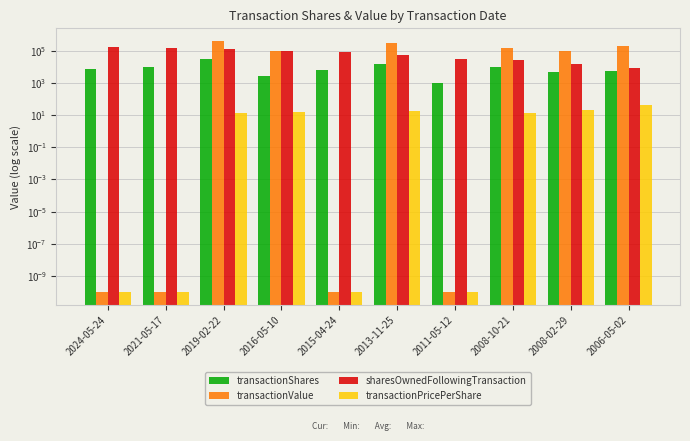

Rank the series at 2019-02-22 from highest to lowest value.

transactionValue, sharesOwnedFollowingTransaction, transactionShares, transactionPricePerShare